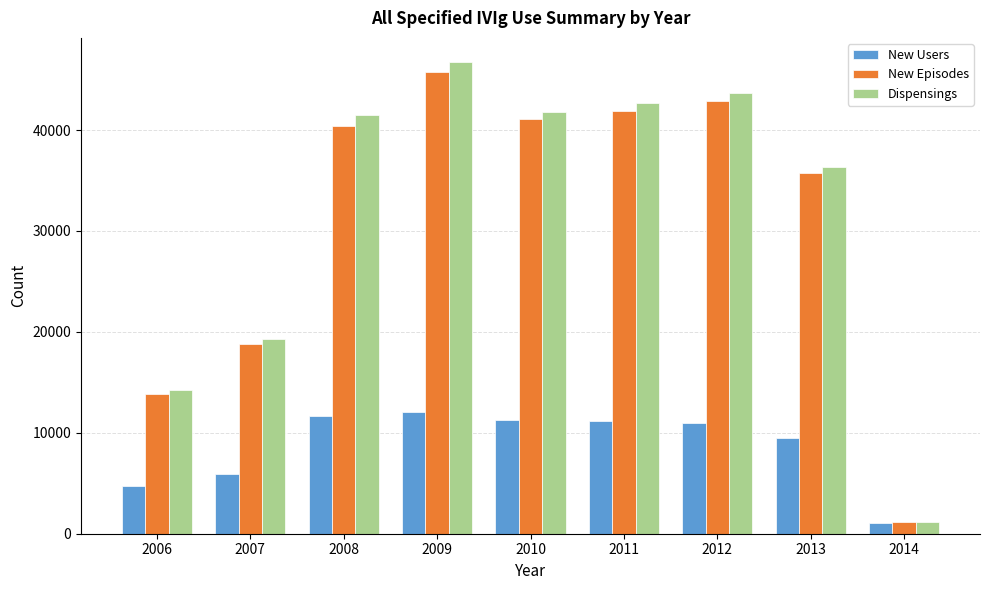

At 2009, list the series in order from smallest to largest.

New Users, New Episodes, Dispensings